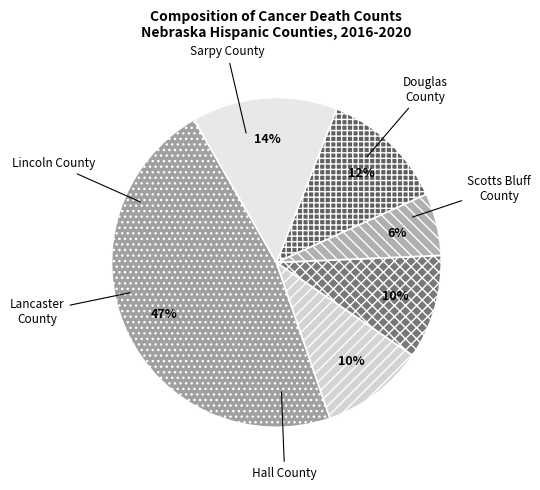

To the nearest percent, what portion does Scotts Bluff County represent?

14%